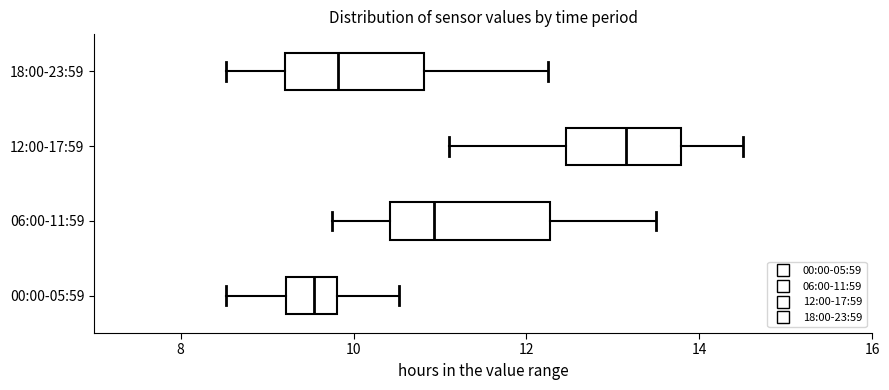

Where is the right edge of the box for 00:00-05:59 on the x-axis? The values are not printed on the chart, so give them approximately, as read against the axis.

9.8